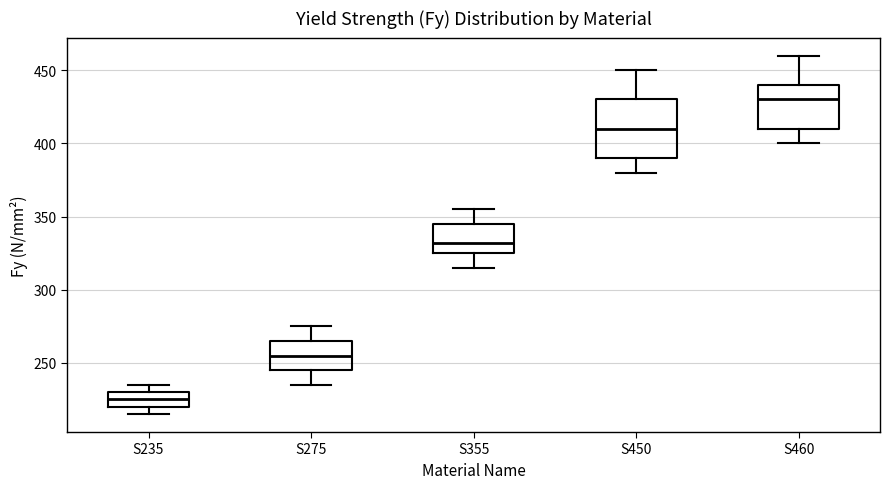

Which box's median line is the highest?

S460